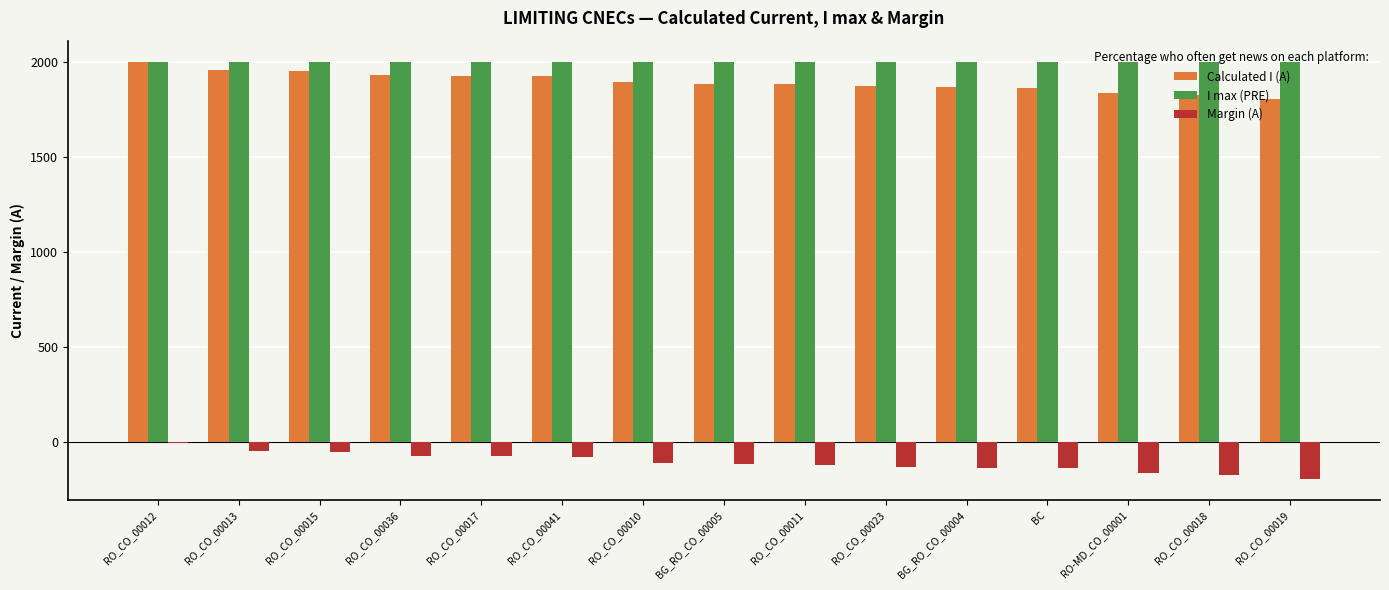

What is the maximum value shown in the chart?

2000